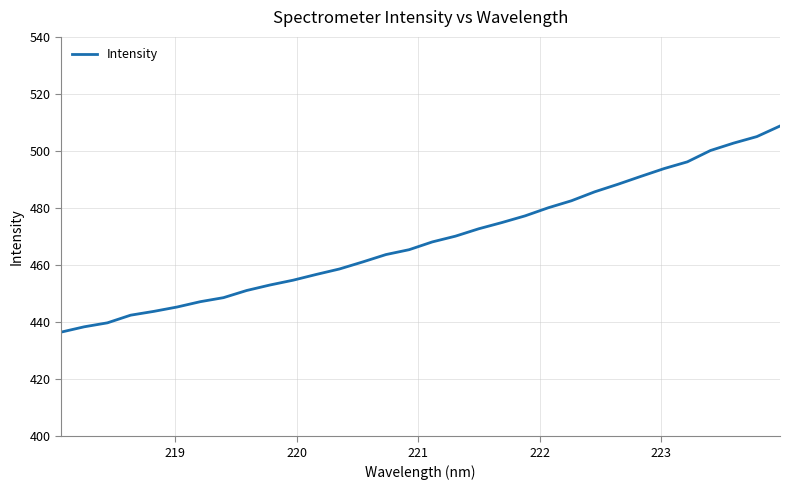

What is the smallest value displayed?

436.5